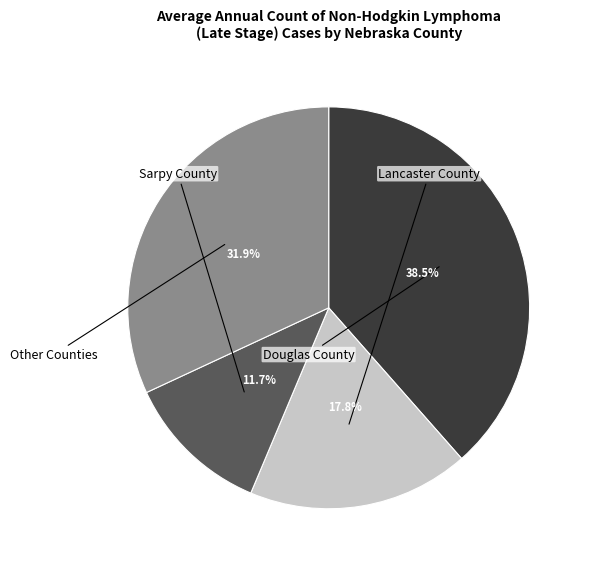

Is there any slice that represents more than half of the pie?

No